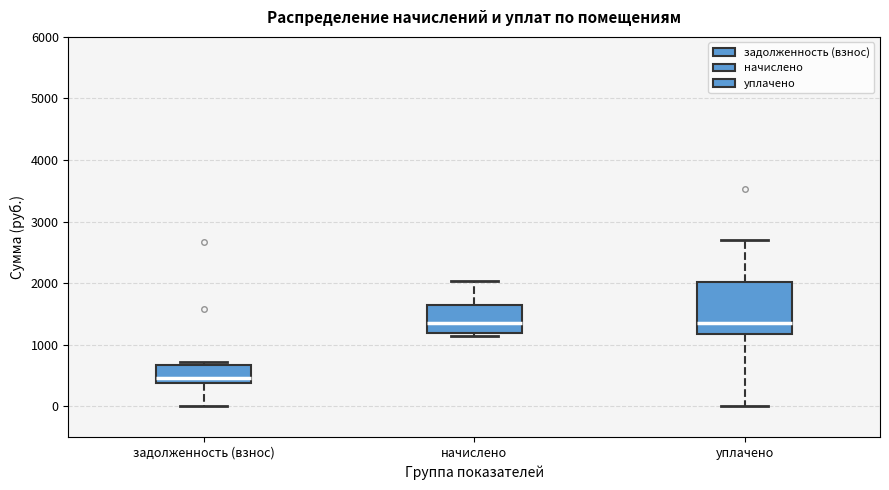

Reading left to right, read every box against the y-axis: the position of its median line, the range the box covers, and the ends of its whiskers. The values are not printed on the chart, so give them approximately, as read against the axis.

задолженность (взнос): median 500, box 400 to 700, whiskers 0 to 700 (just above the box's upper edge)
начислено: median 1400, box 1200 to 1600, whiskers 1100 to 2000
уплачено: median 1400, box 1200 to 2000, whiskers 0 to 2700